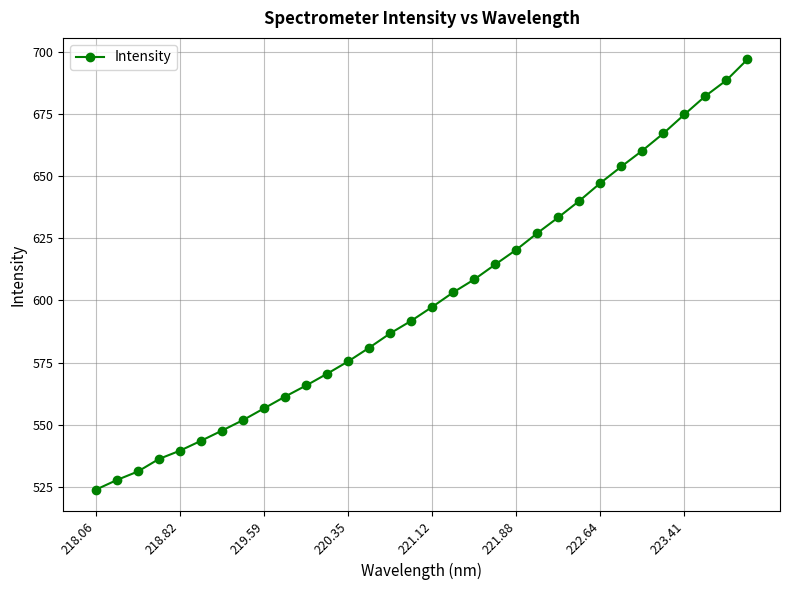

What is the difference between the maximum and minimum values?

173.1